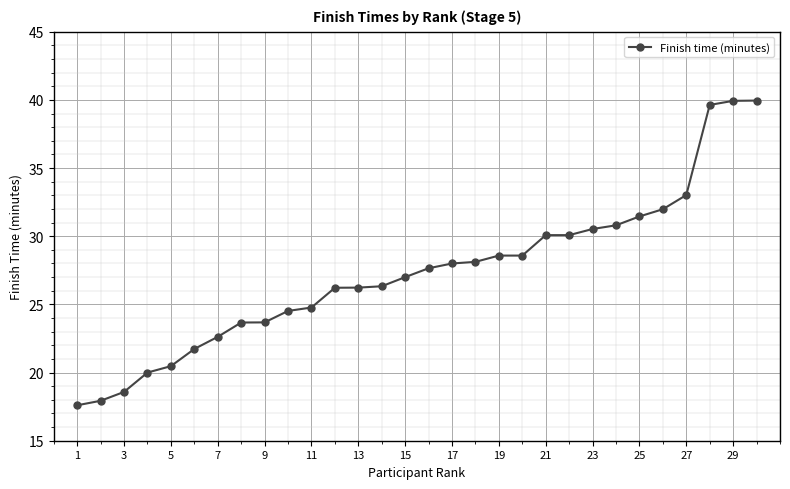

What is the greatest value displayed?

40.0